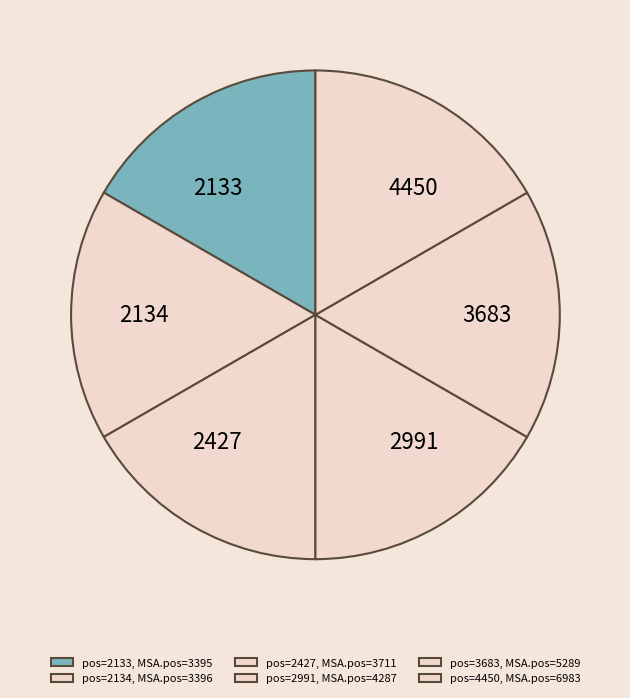

Does any single category account for the majority?

No